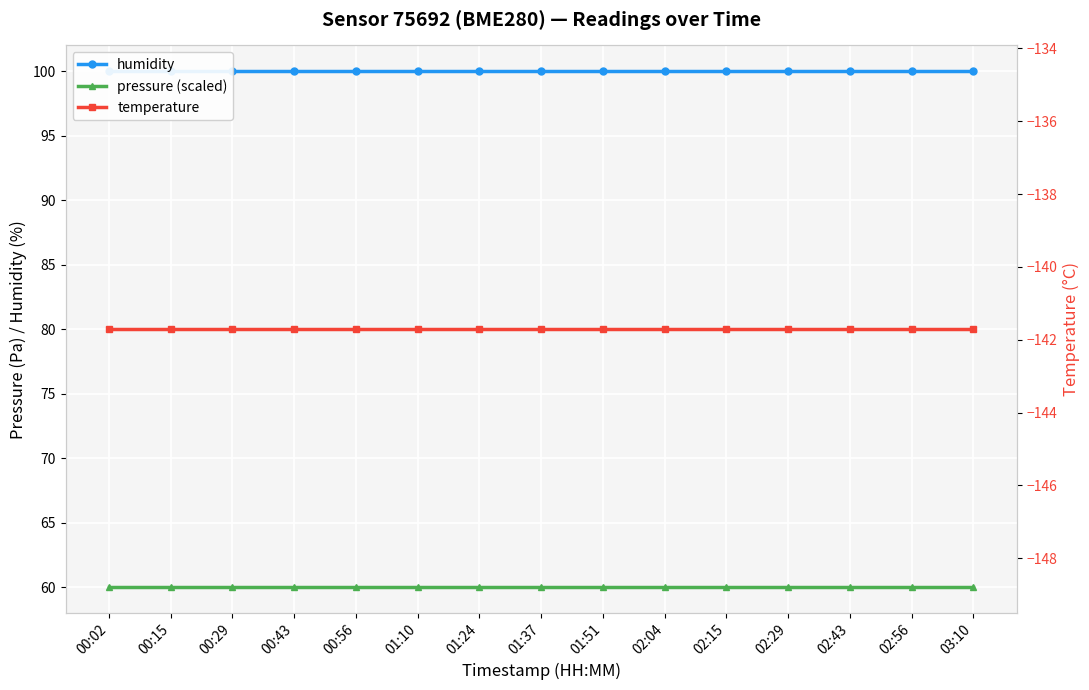

How many data points does each series have?

15